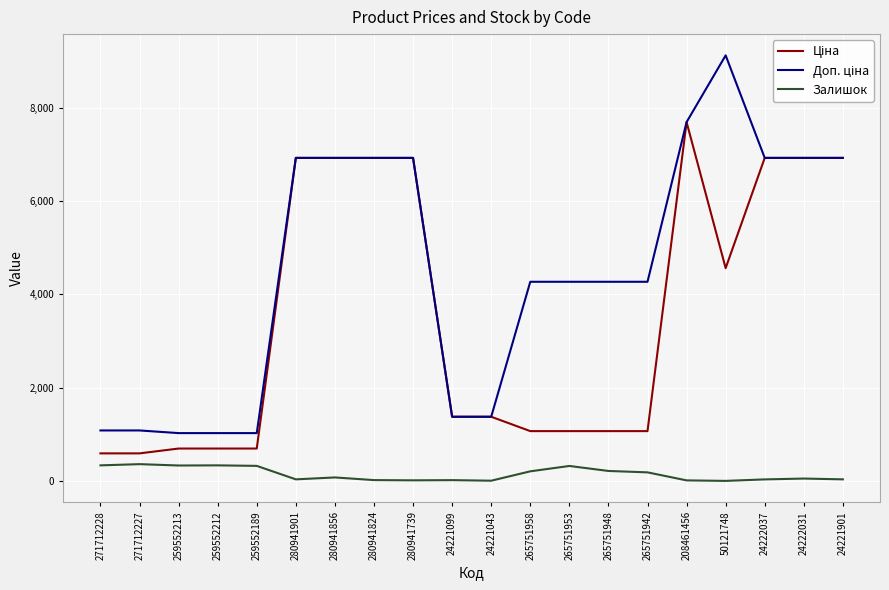

What is the greatest value displayed?

9123.7